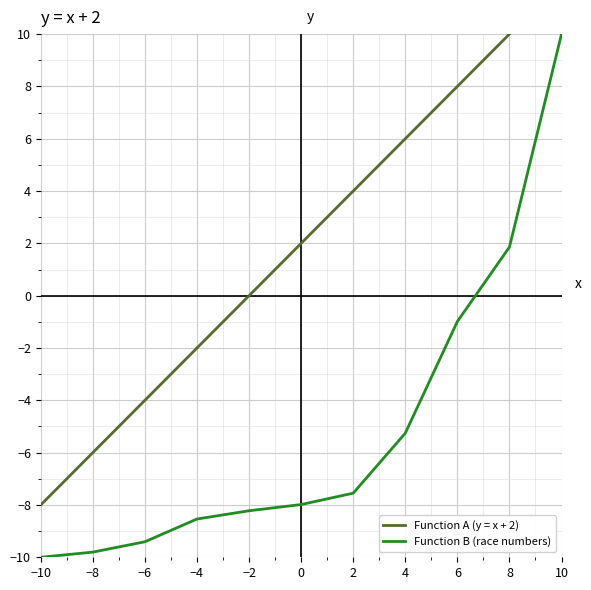

Which series has the largest total across all categories?

Function A (y = x + 2)